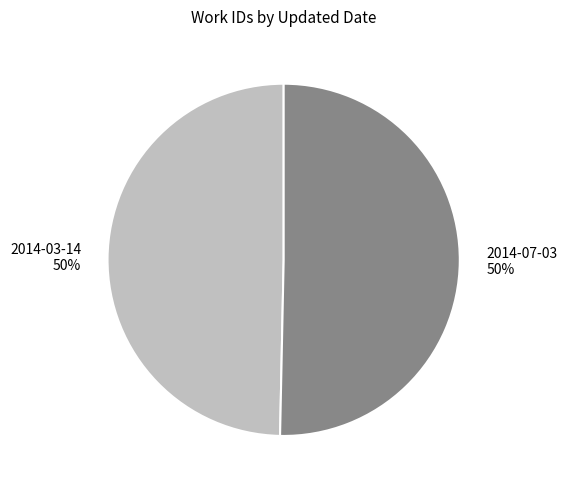

Do 2014-07-03 and 2014-03-14 together represent more than half of the pie?

Yes